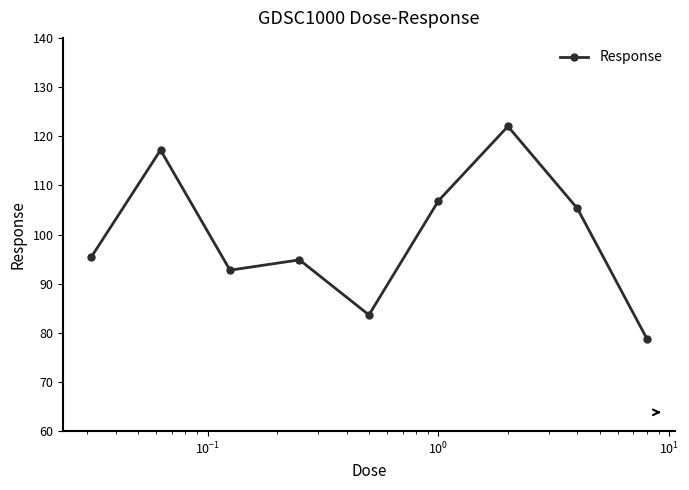

What is the greatest value displayed?

122.0